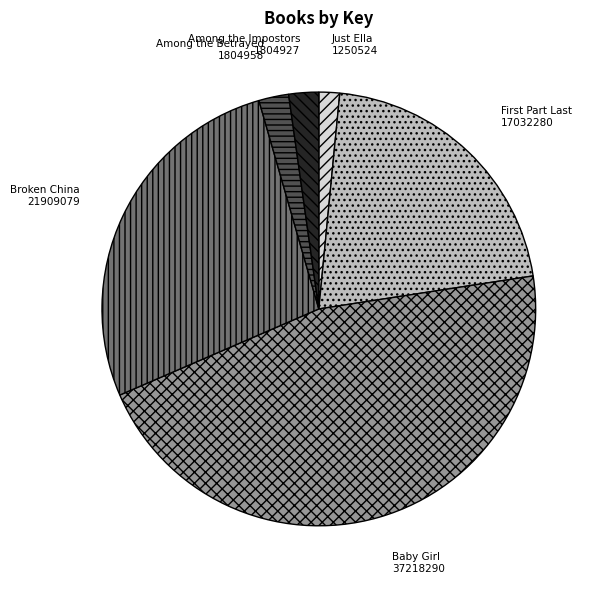

Is there any slice that represents more than half of the pie?

No